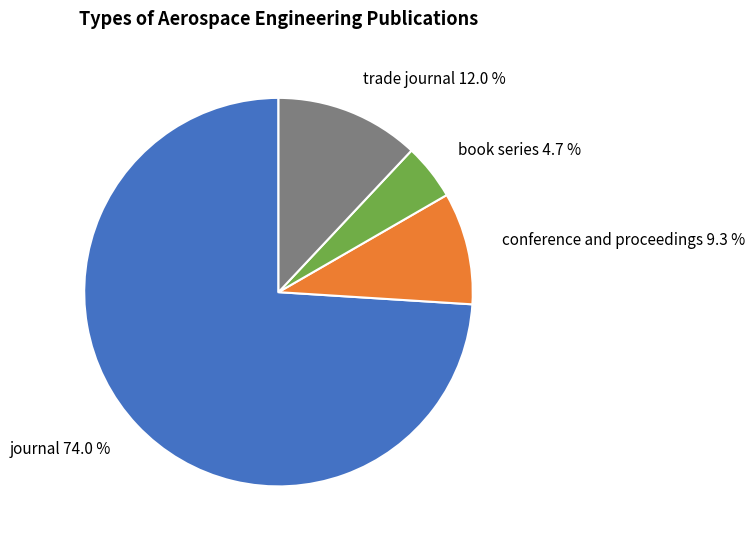

True or false: journal accounts for 74% of the total.

True